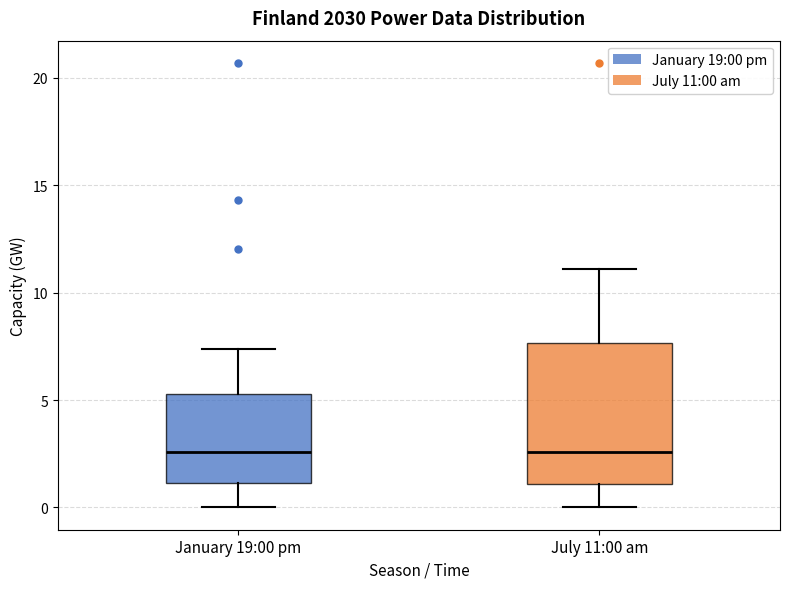

Comparing the boxes themselves (not the whiskers), which one is the tallest?

July 11:00 am